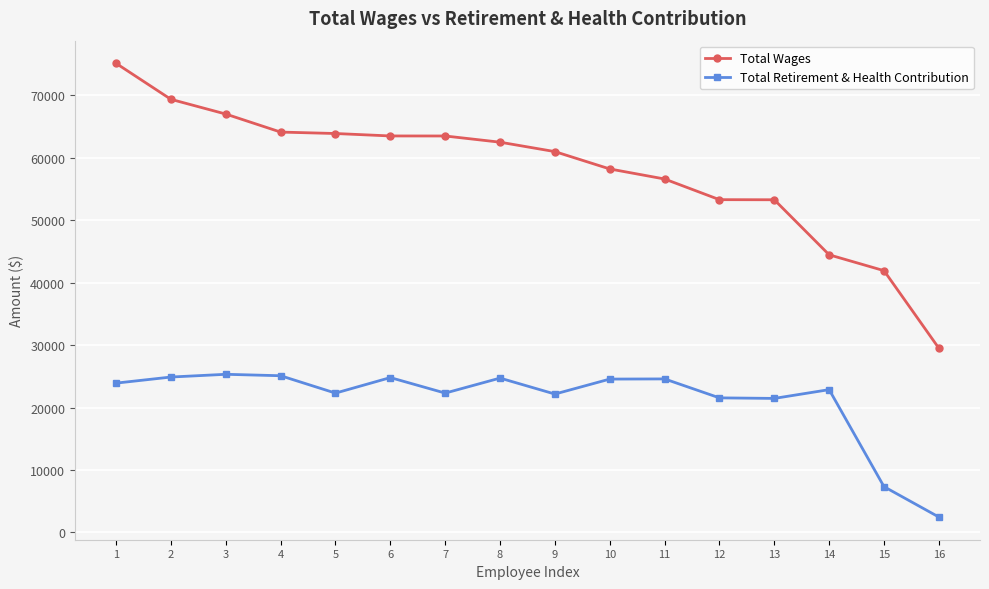

Read the Total Retirement & Health Contribution value at 16, to the nearest 10.

2470